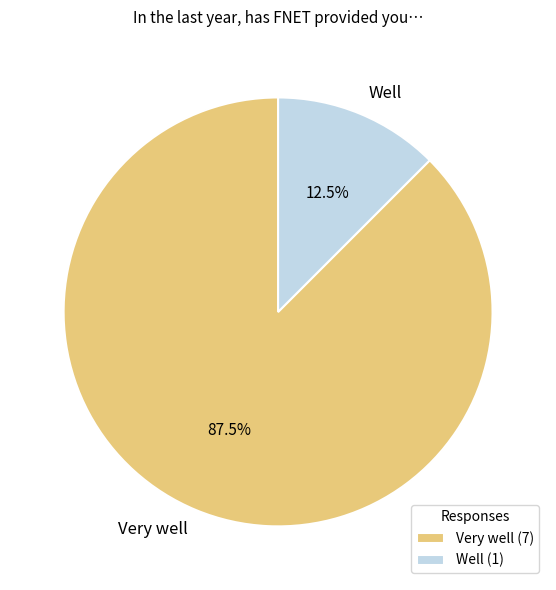

What is the largest slice in the pie chart?

Very well